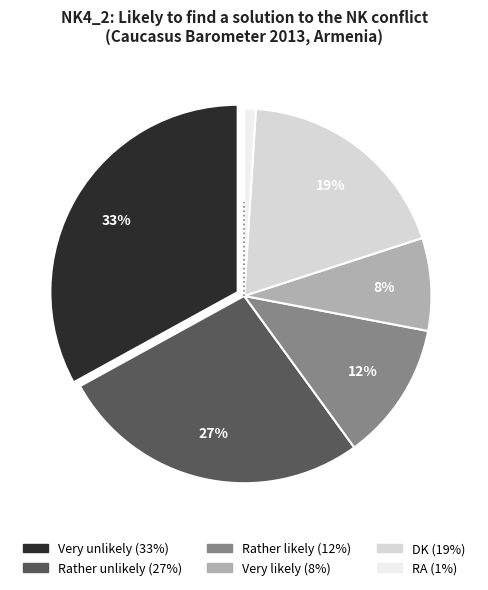

Is it true that DK is 19% of the pie?

True